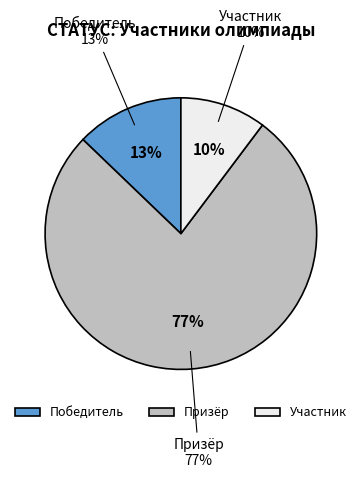

Is it true that Победитель is 7% of the pie?

False